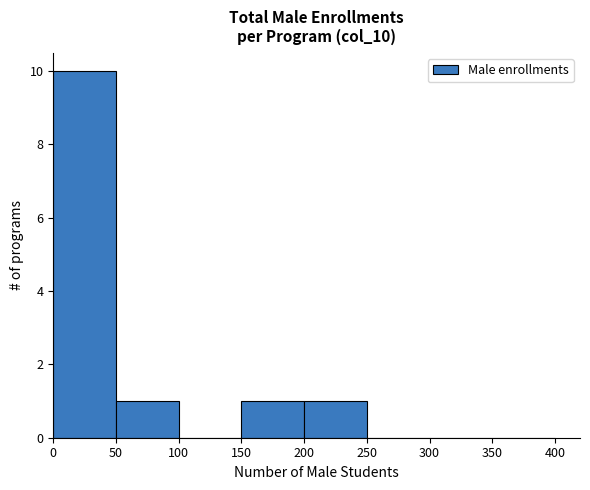

Reading left to right, transcribe this chart: for each bar, give the range it covers on the x-axis and its height. The values are not printed on the chart, so give them approximately, as read against the axis.

0 to 50: 10
50 to 100: 1
100 to 150: 0
150 to 200: 1
200 to 250: 1
250 to 300: 0
300 to 350: 0
350 to 400: 0